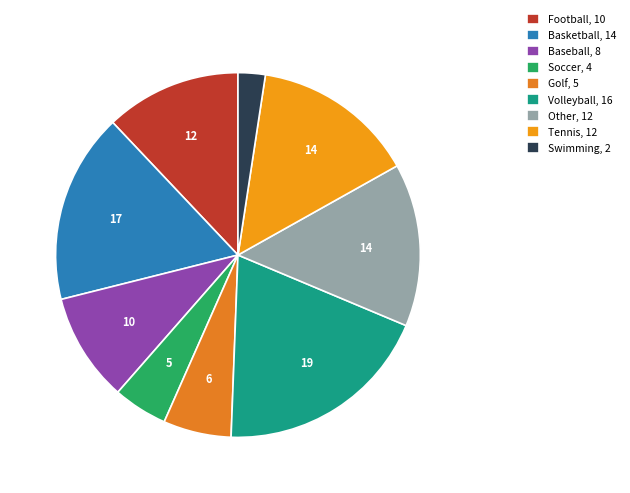

Which category has the biggest portion of the pie?

Volleyball, 16